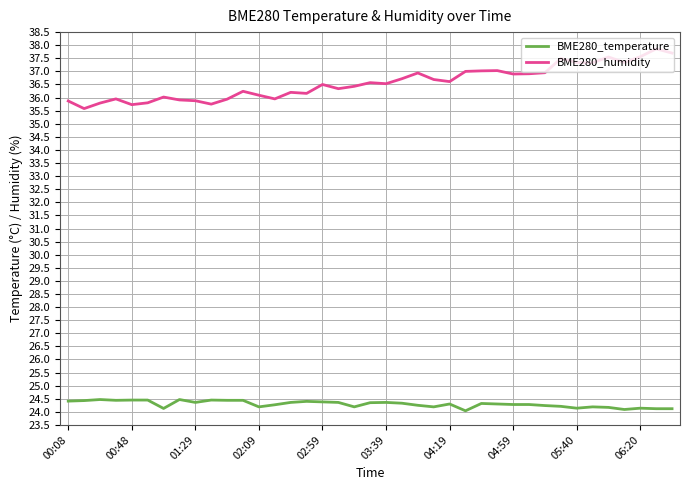

True or false: BME280_temperature and BME280_humidity intersect in this chart.

False